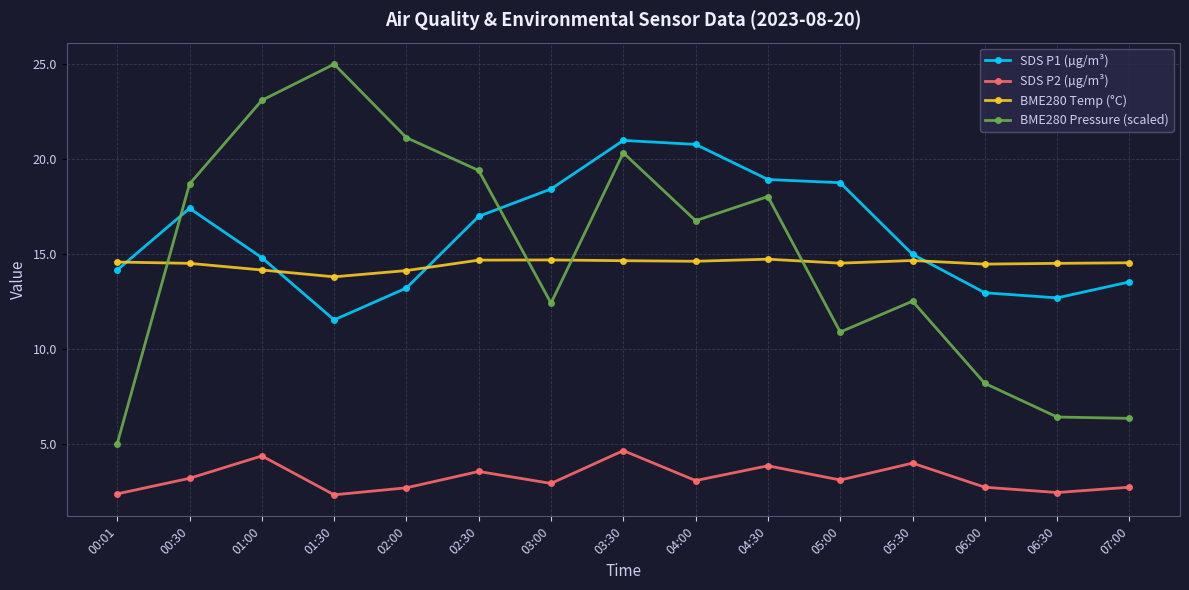

What is the difference between the second highest and second lowest values in the SDS P1 (µg/m³) series?

8.1